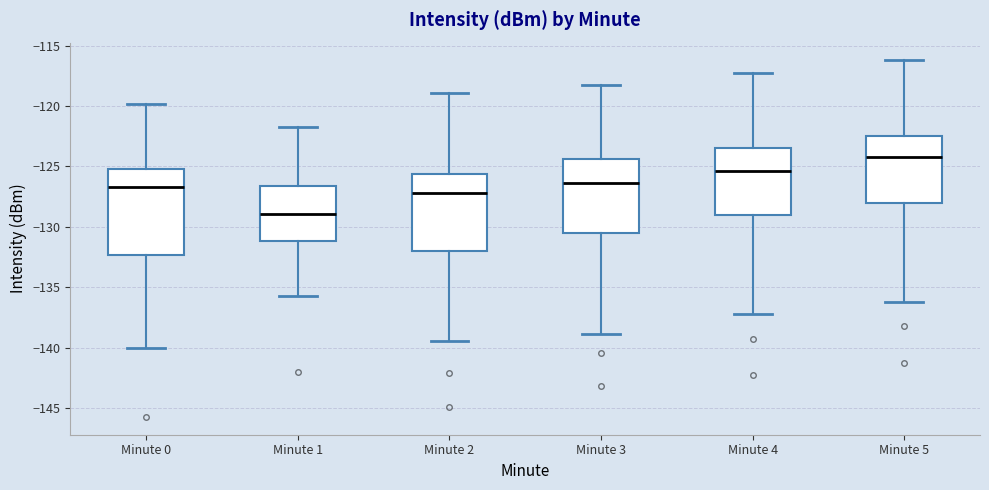

Comparing the boxes themselves (not the whiskers), which one is the tallest?

Minute 0